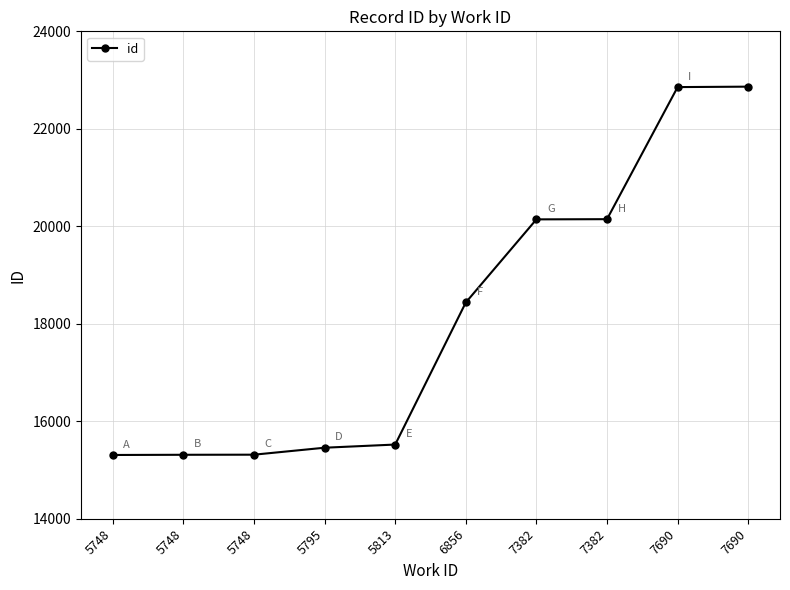

Rank the categories by value from highest to lowest.

7690, 7690, 7382, 7382, 6856, 5813, 5795, 5748, 5748, 5748